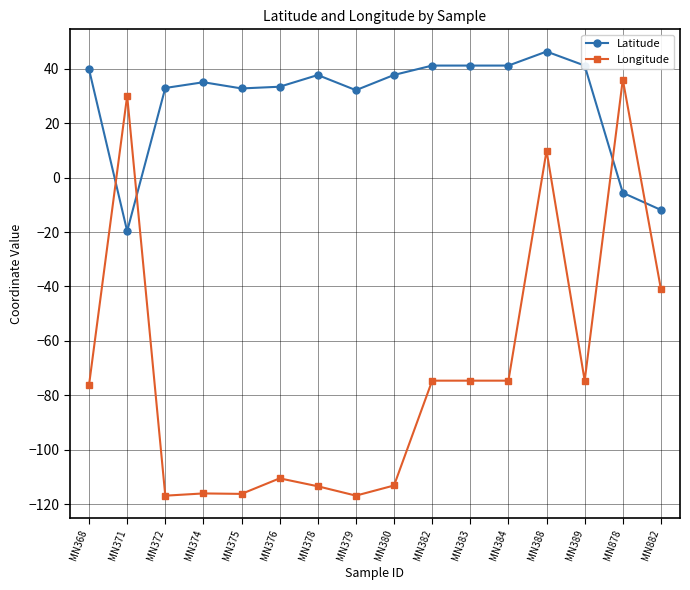

Is this an area chart (filled region under the line)?

No